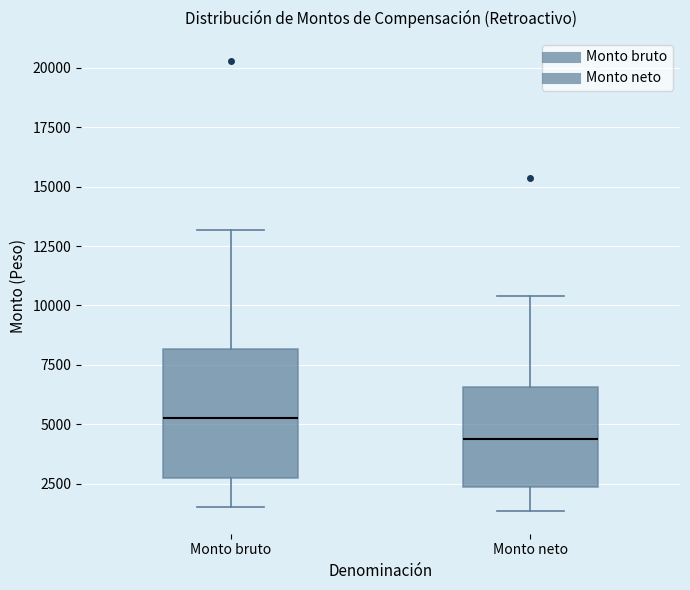

Reading left to right, read every box against the y-axis: the position of its median line, the range the box covers, and the ends of its whiskers. The values are not printed on the chart, so give them approximately, as read against the axis.

Monto bruto: median 5500, box 2500 to 8000, whiskers 1500 to 13000
Monto neto: median 4500, box 2500 to 6500, whiskers 1500 to 10500